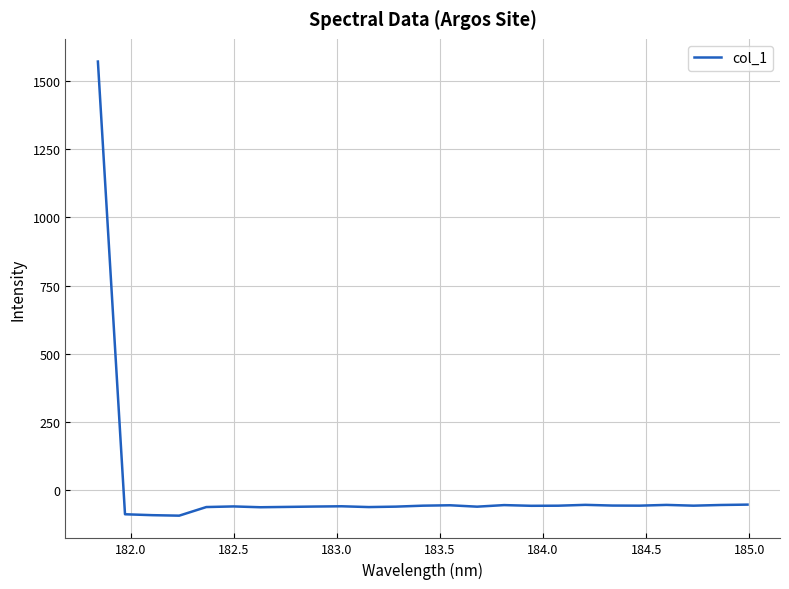

What is the smallest value displayed?

-93.2